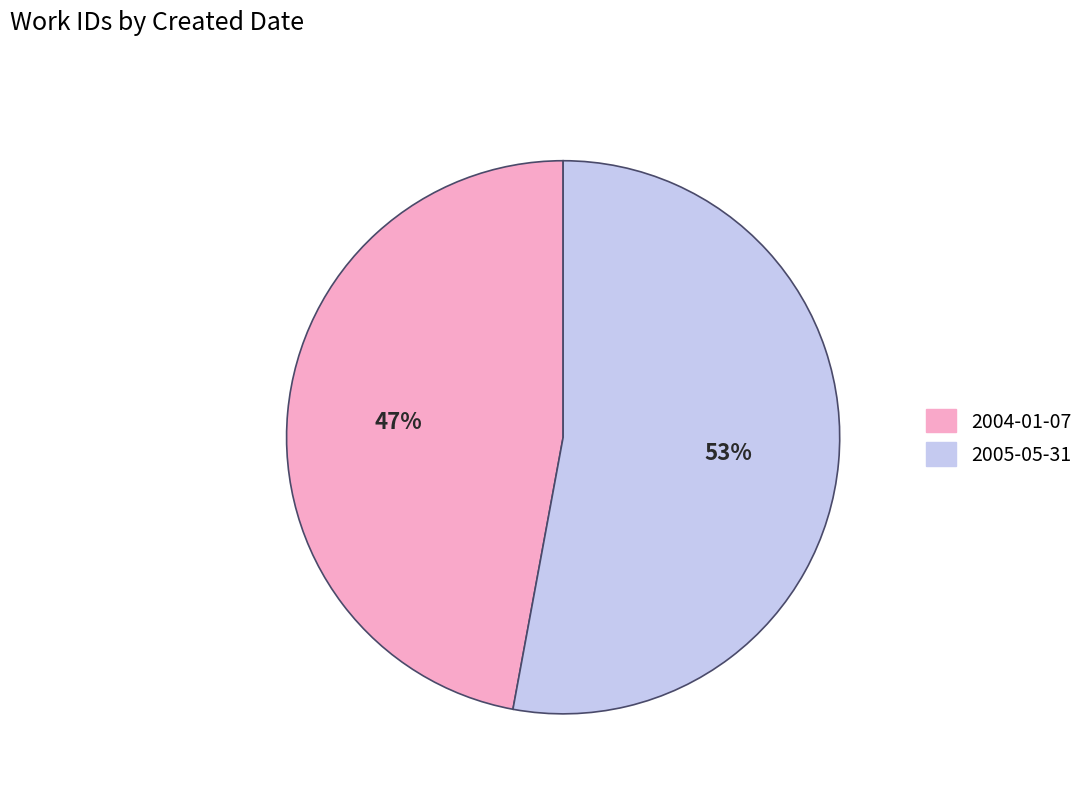

Which slice is the largest?

2005-05-31